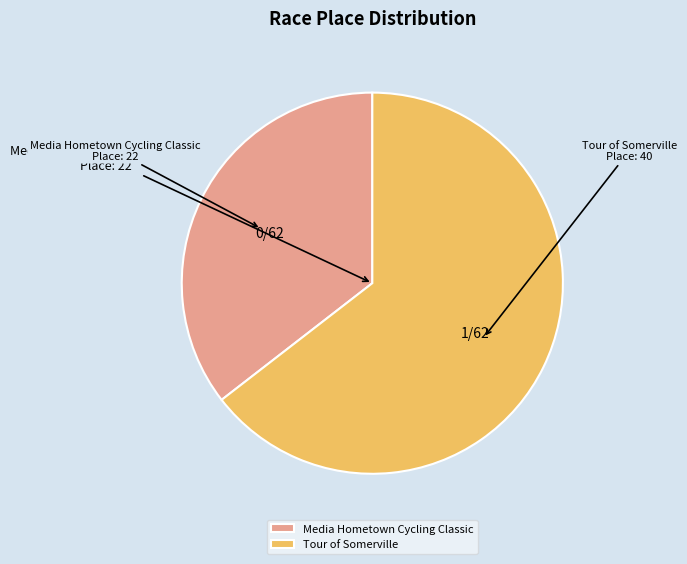

Between Tour of Somerville and Media Hometown Cycling Classic, which is larger?

Tour of Somerville